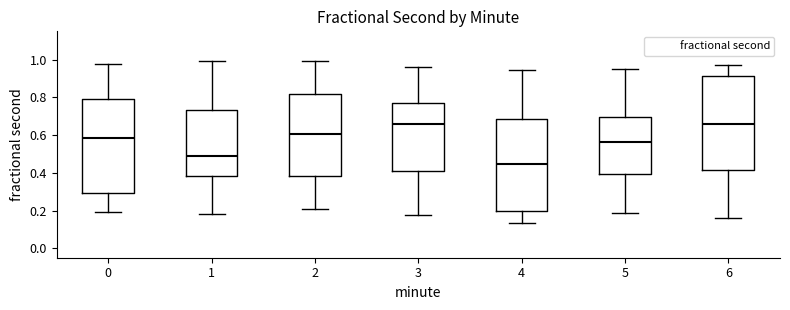

Reading left to right, transcribe this box plot: for each box, give where its median line is, the range the box spans, and where its two whiskers end, as read against the y-axis. The values are not printed on the chart, so give them approximately, as read against the axis.

0: median 0.58, box 0.30 to 0.80, whiskers 0.20 to 0.98
1: median 0.50, box 0.38 to 0.74, whiskers 0.18 to 1.00
2: median 0.60, box 0.38 to 0.82, whiskers 0.20 to 1.00
3: median 0.66, box 0.40 to 0.78, whiskers 0.18 to 0.96
4: median 0.44, box 0.20 to 0.68, whiskers 0.14 to 0.94
5: median 0.56, box 0.40 to 0.70, whiskers 0.18 to 0.94
6: median 0.66, box 0.42 to 0.92, whiskers 0.16 to 0.98